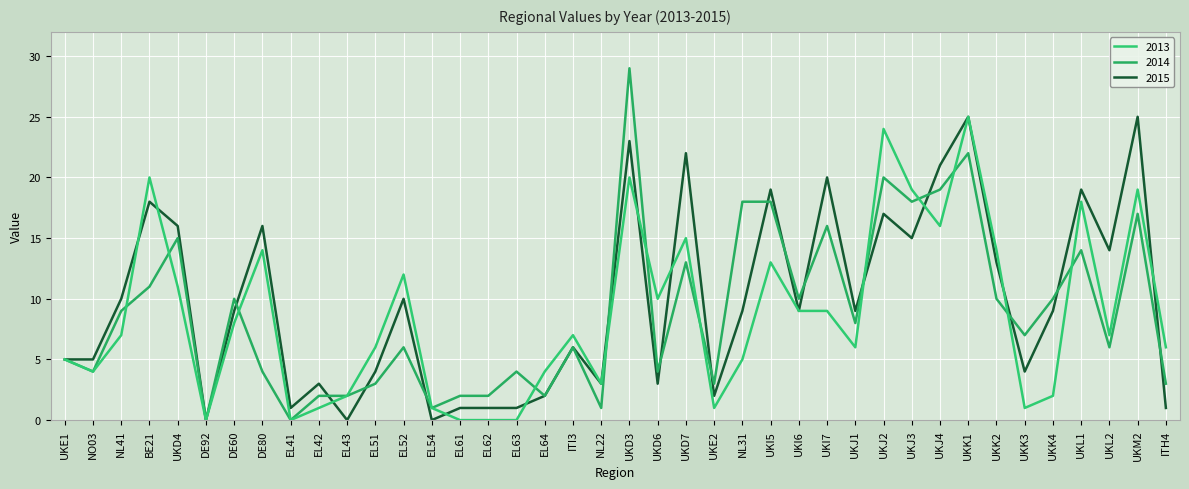

List the series in order of their peak value, highest first.

2014, 2013, 2015